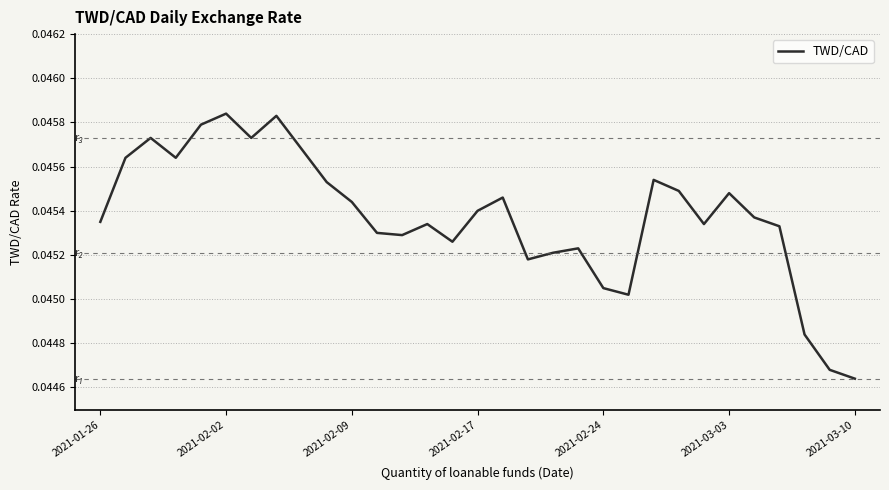

How many interior local valleys (lower than both neighbors) does the data have?

7